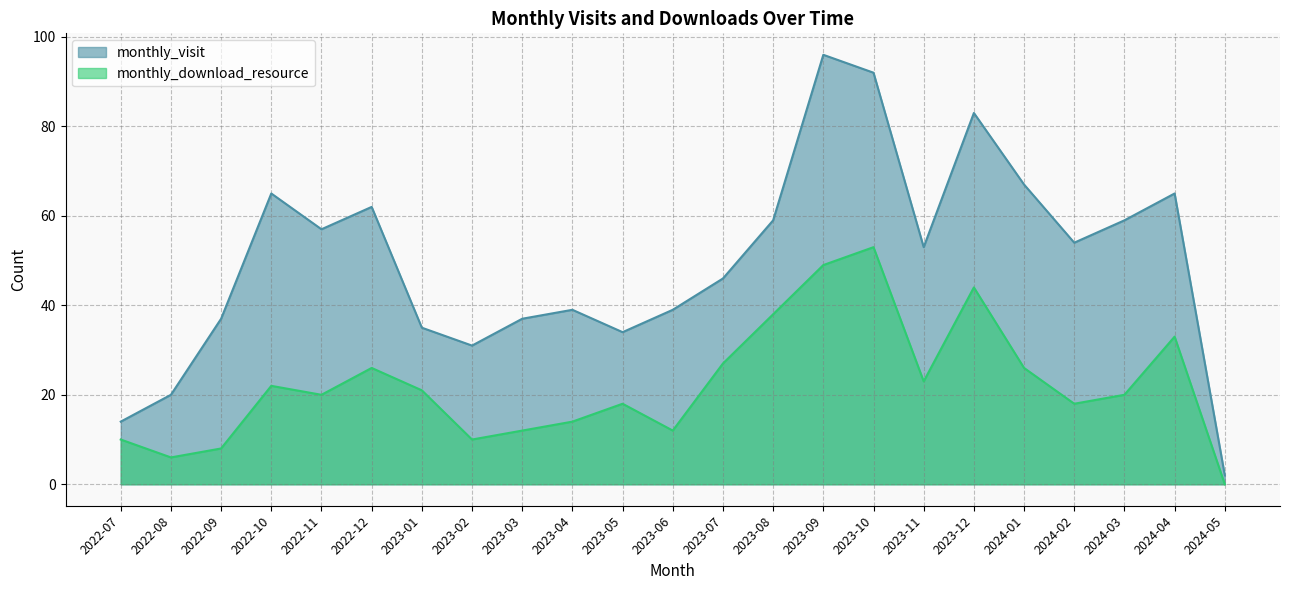

Does the chart display data point markers on the line(s)?

No